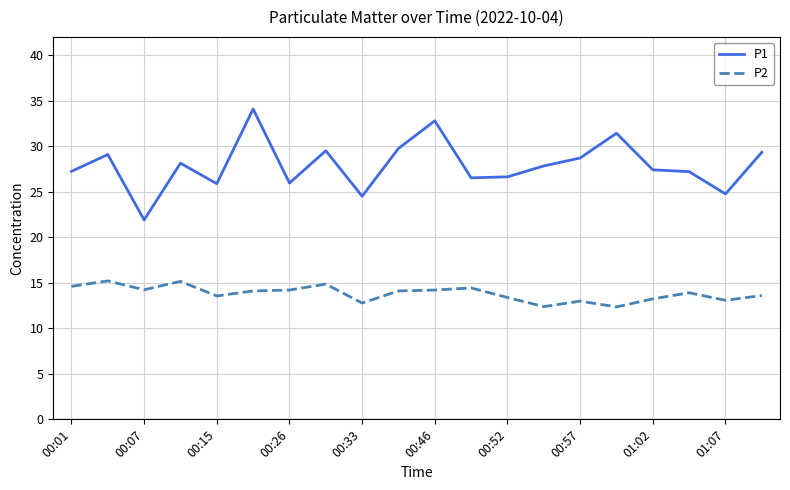

What is the difference between the maximum and minimum values in the P1 series?

12.2